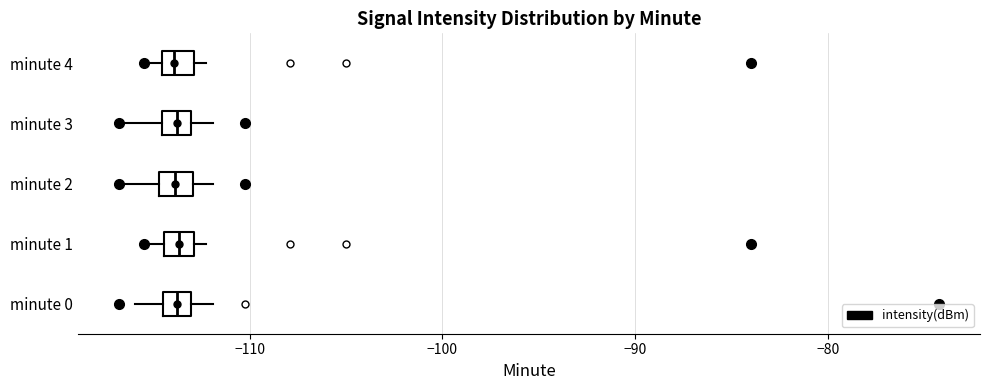

Where does the left whisker of the box for minute 2 end on the x-axis? The values are not printed on the chart, so give them approximately, as read against the axis.

-117